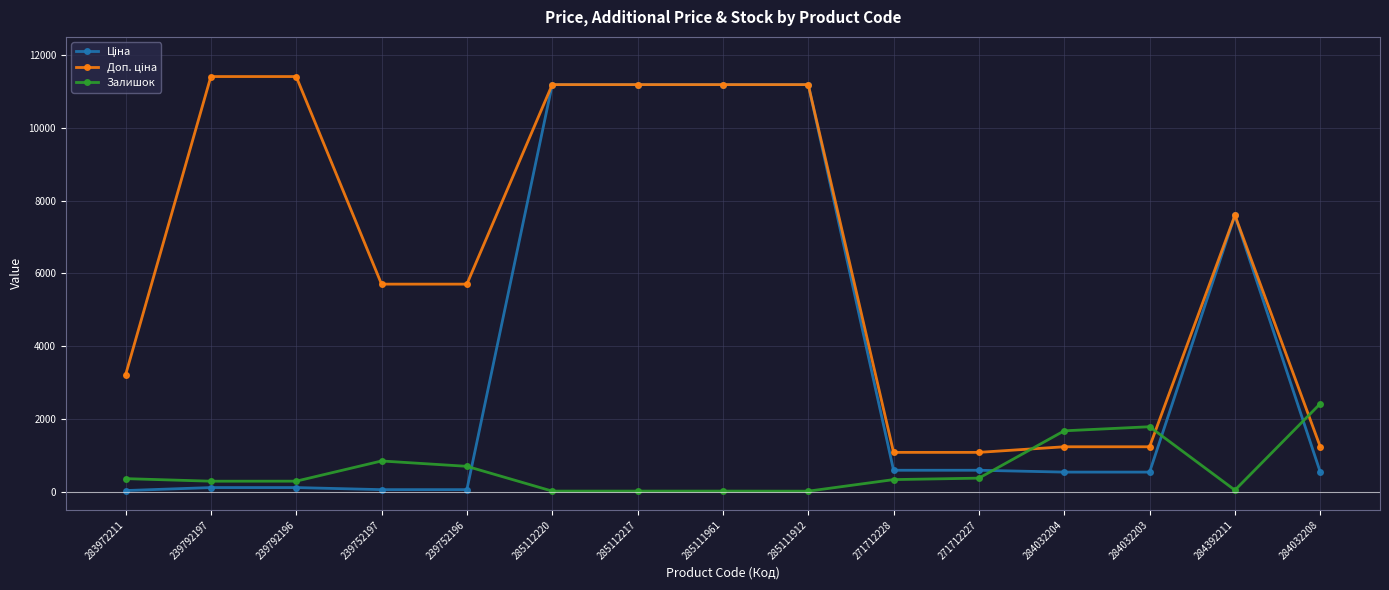

What is the average value of the Залишок series?

611.7